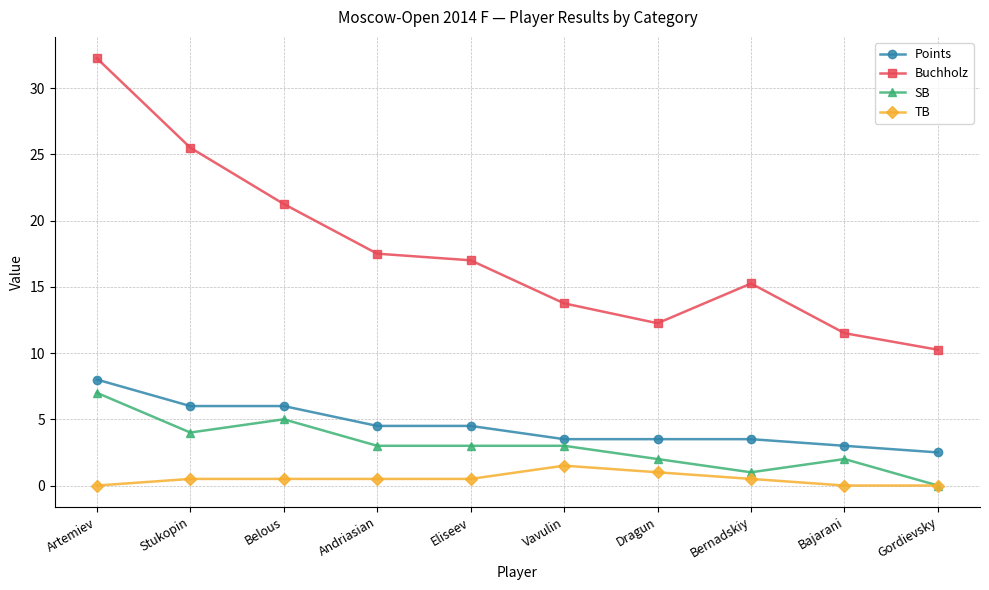

Between Stukopin and Dragun, which series saw the biggest shift?

Buchholz